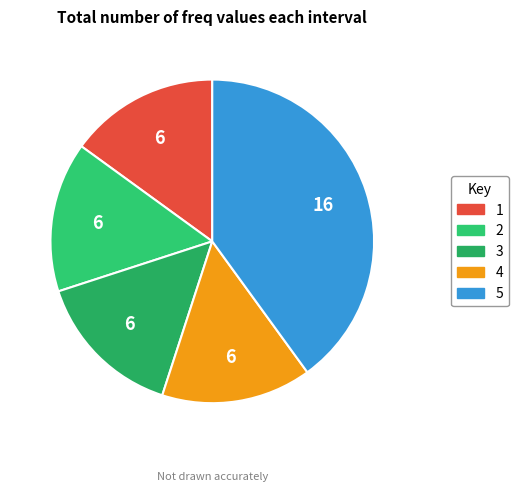

Count the number of slices in the pie.

5